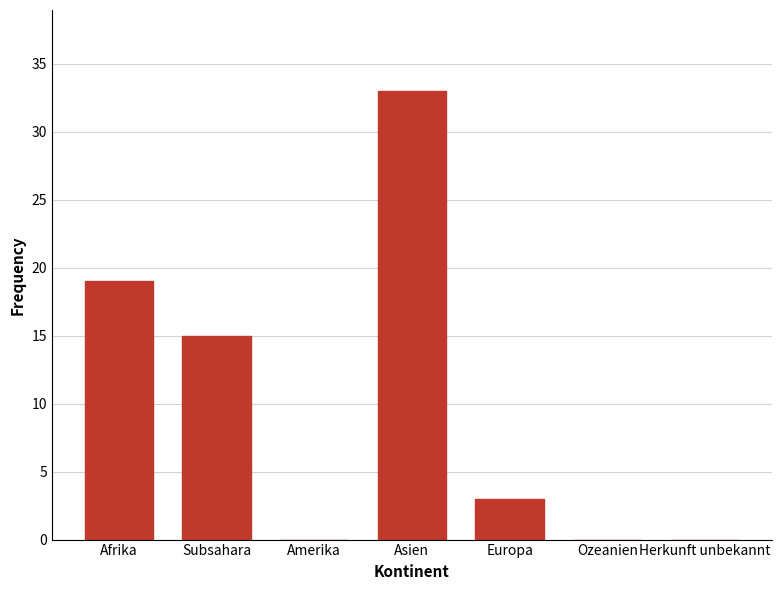

Reading left to right, list all the values displayed in this chart.

Afrika=19	Subsahara=15	Amerika=0	Asien=33	Europa=3	Ozeanien=0	Herkunft unbekannt=0